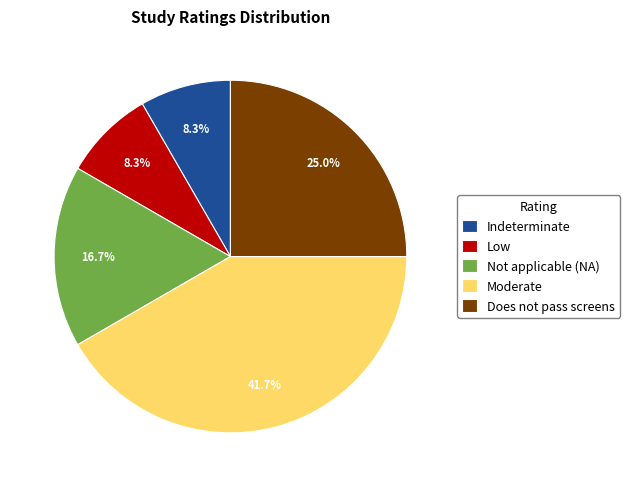

Is there any slice that represents more than half of the pie?

No